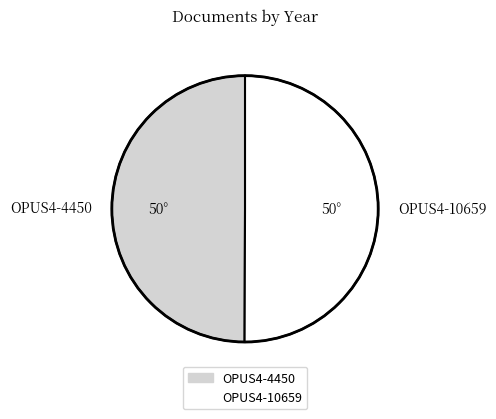

Approximately how many times larger is the value at OPUS4-4450 compared to OPUS4-10659?

1.0